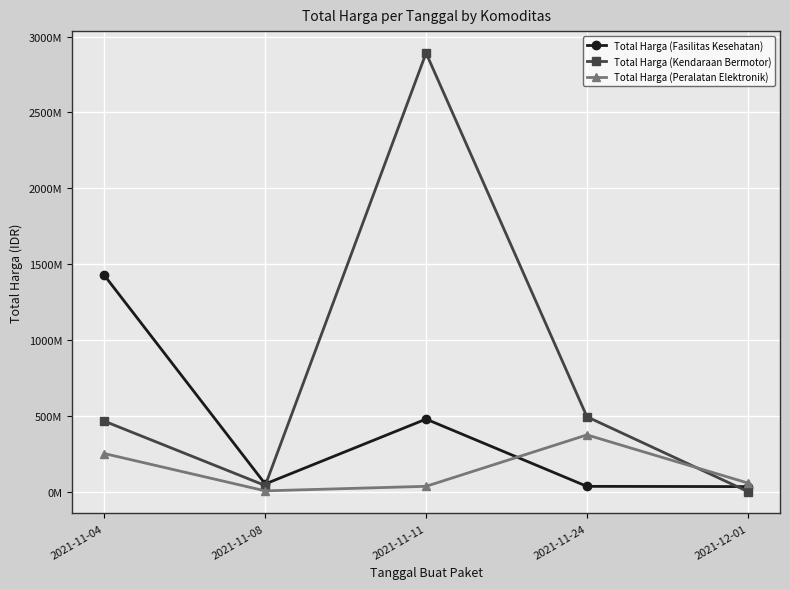

What are all the series names shown in the legend?

Total Harga (Fasilitas Kesehatan), Total Harga (Kendaraan Bermotor), Total Harga (Peralatan Elektronik)